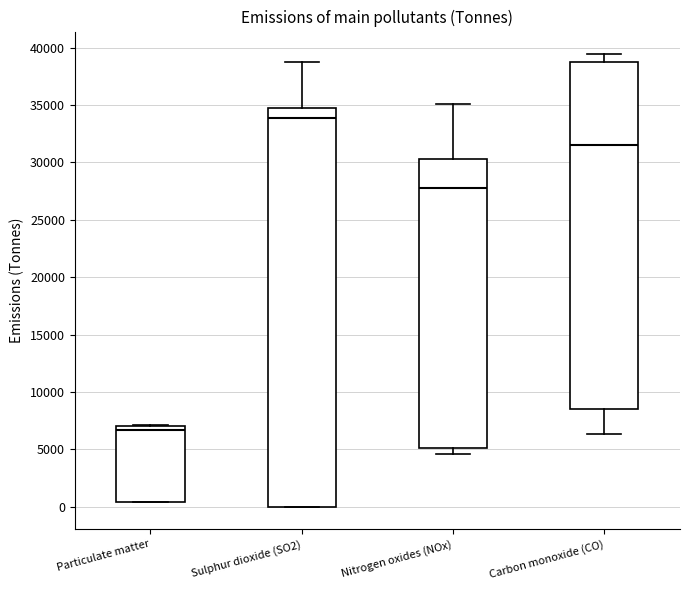

Reading left to right, transcribe this box plot: for each box, give where its median line is, the range the box spans, and where its two whiskers end, as read against the y-axis. The values are not printed on the chart, so give them approximately, as read against the axis.

Particulate matter: median 6500, box 500 to 7000, whiskers 500 to 7000
Sulphur dioxide (SO2): median 34000, box 0 to 34500, whiskers 0 to 38500
Nitrogen oxides (NOx): median 28000, box 5000 to 30500, whiskers 4500 to 35000
Carbon monoxide (CO): median 31500, box 8500 to 39000, whiskers 6500 to 39500